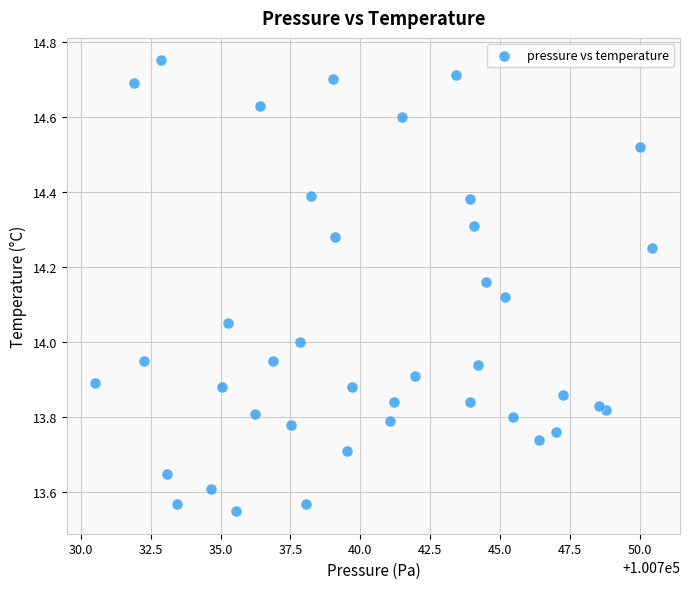

What is the range of X values (max minus min)?

19.9